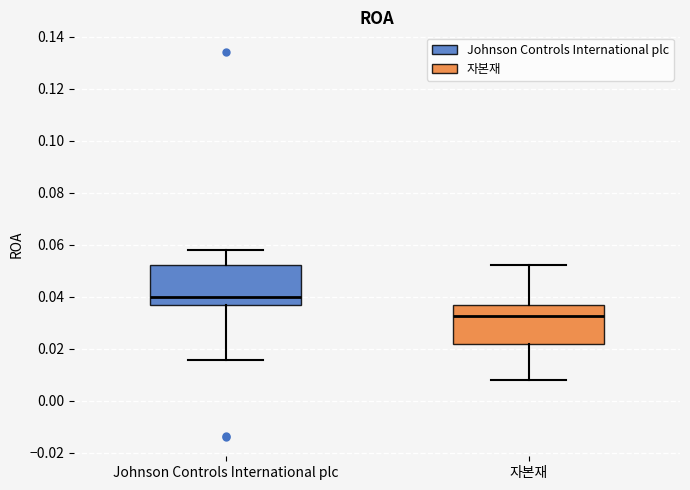

Which box has the highest median line?

Johnson Controls International plc